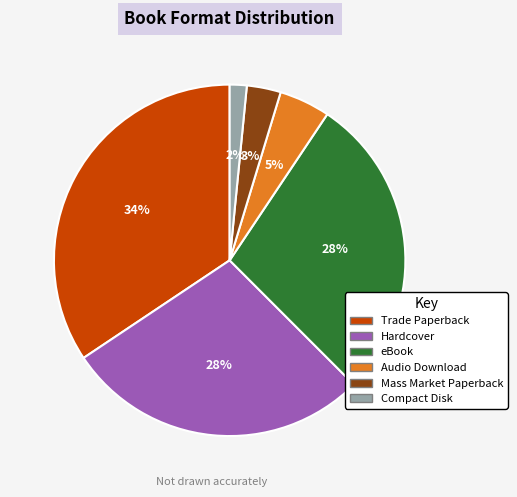

Between eBook and Mass Market Paperback, which is larger?

eBook